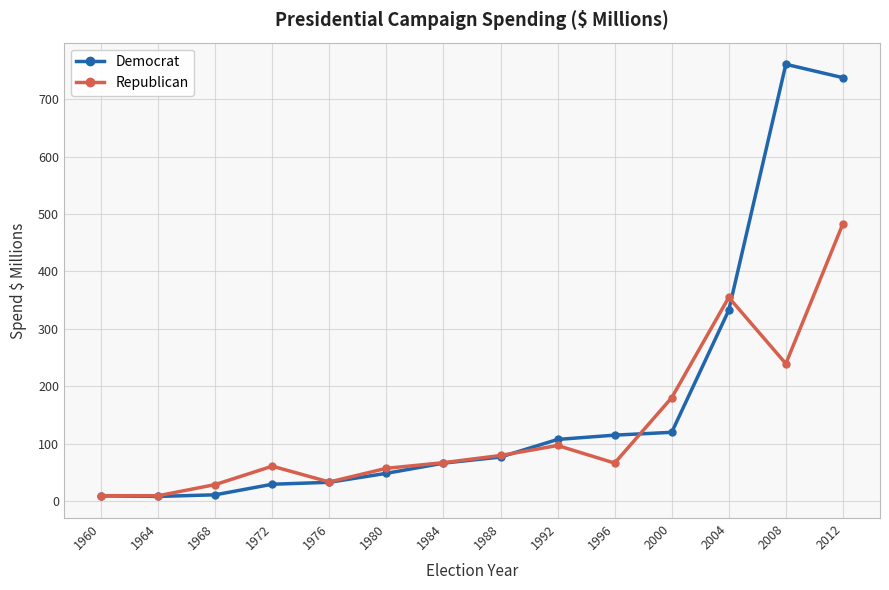

What is the value of the Democrat point at the 12th from the left?

332.7